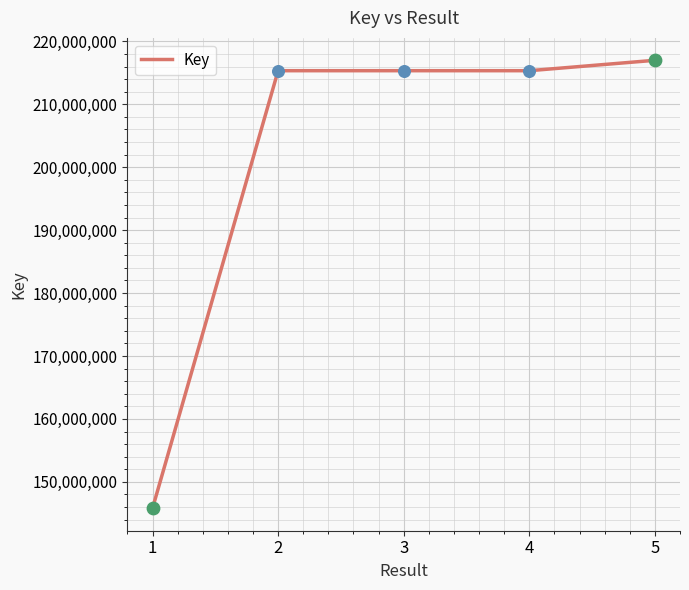

What is the ratio of the value at 2 to the value at 5?

1.0